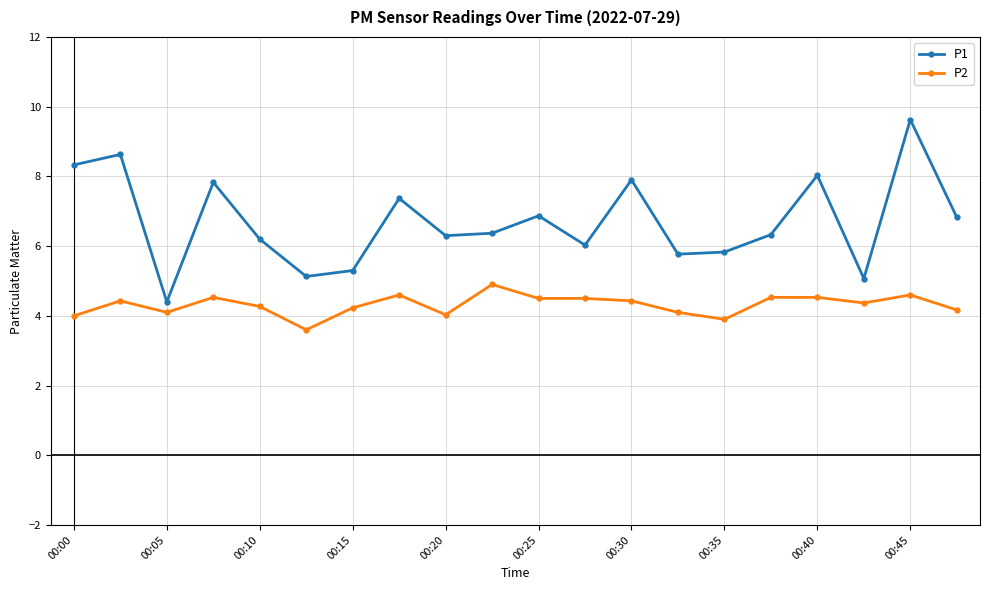

Which series has the largest total across all categories?

P1